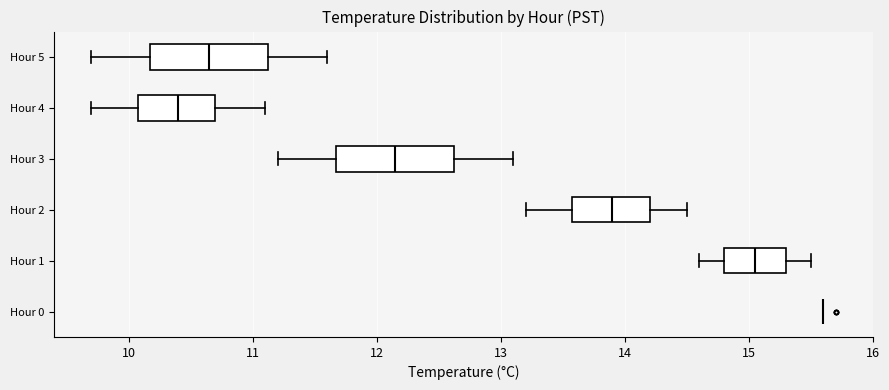

Reading bottom to top, read every box against the x-axis: the position of its median line, the range the box covers, and the ends of its whiskers. The values are not printed on the chart, so give them approximately, as read against the axis.

Hour 0: box collapsed to a line at 15.6, whiskers 15.6 to 15.6
Hour 1: median 15.1, box 14.8 to 15.3, whiskers 14.6 to 15.5
Hour 2: median 13.9, box 13.6 to 14.2, whiskers 13.2 to 14.5
Hour 3: median 12.2, box 11.7 to 12.6, whiskers 11.2 to 13.1
Hour 4: median 10.4, box 10.1 to 10.7, whiskers 9.7 to 11.1
Hour 5: median 10.7, box 10.2 to 11.1, whiskers 9.7 to 11.6